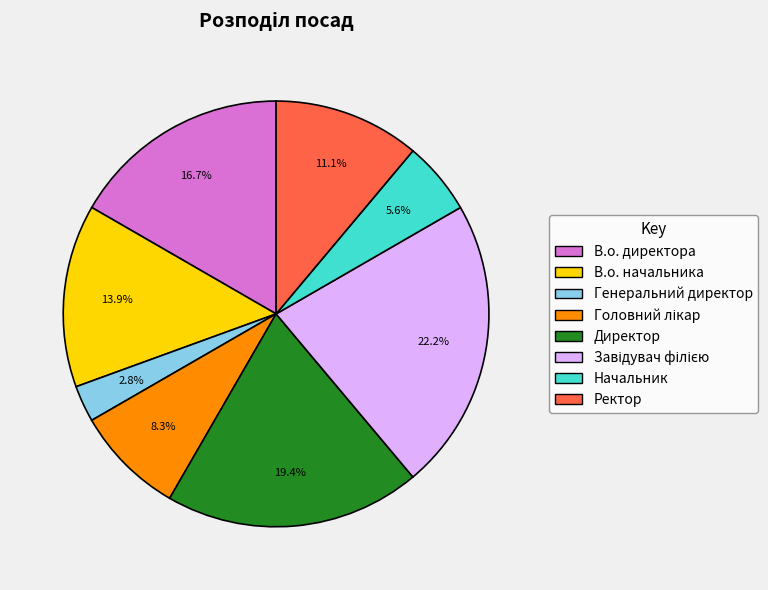

Does Начальник account for over 50% of the chart?

No